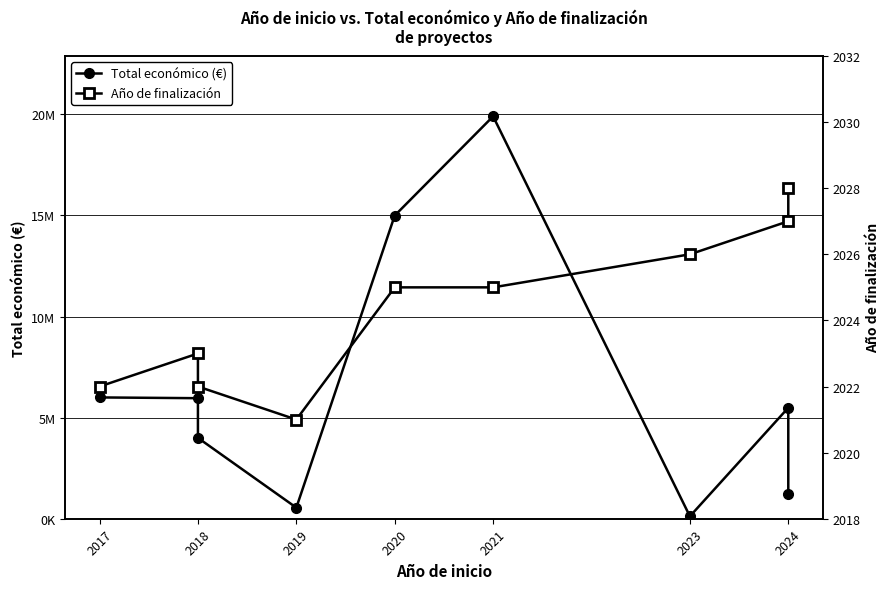

What is the value of the Total económico (€) point at the 1st from the left?

6000000